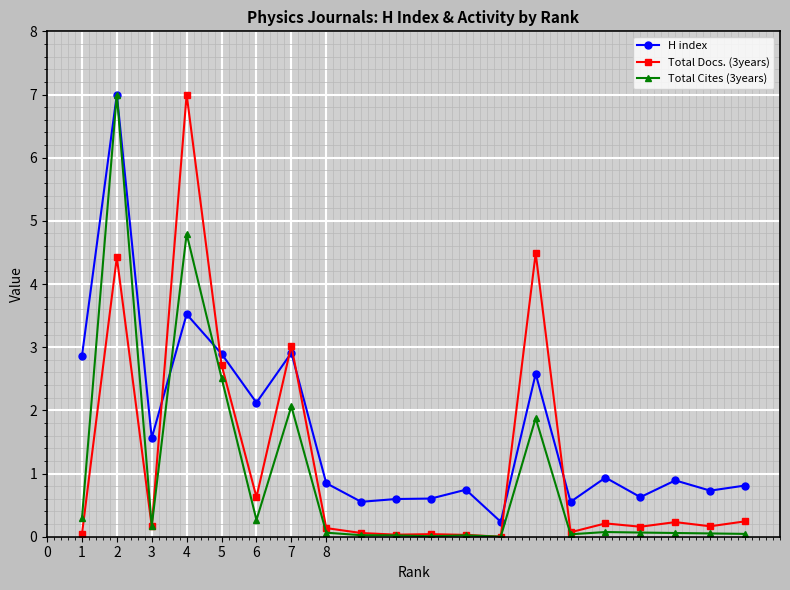

How many times do H index and Total Docs. (3years) cross each other?

6